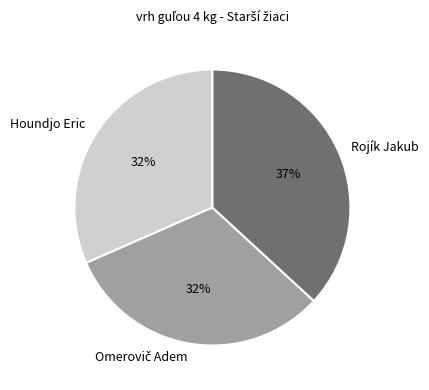

To the nearest percent, what portion does Rojík Jakub represent?

37%